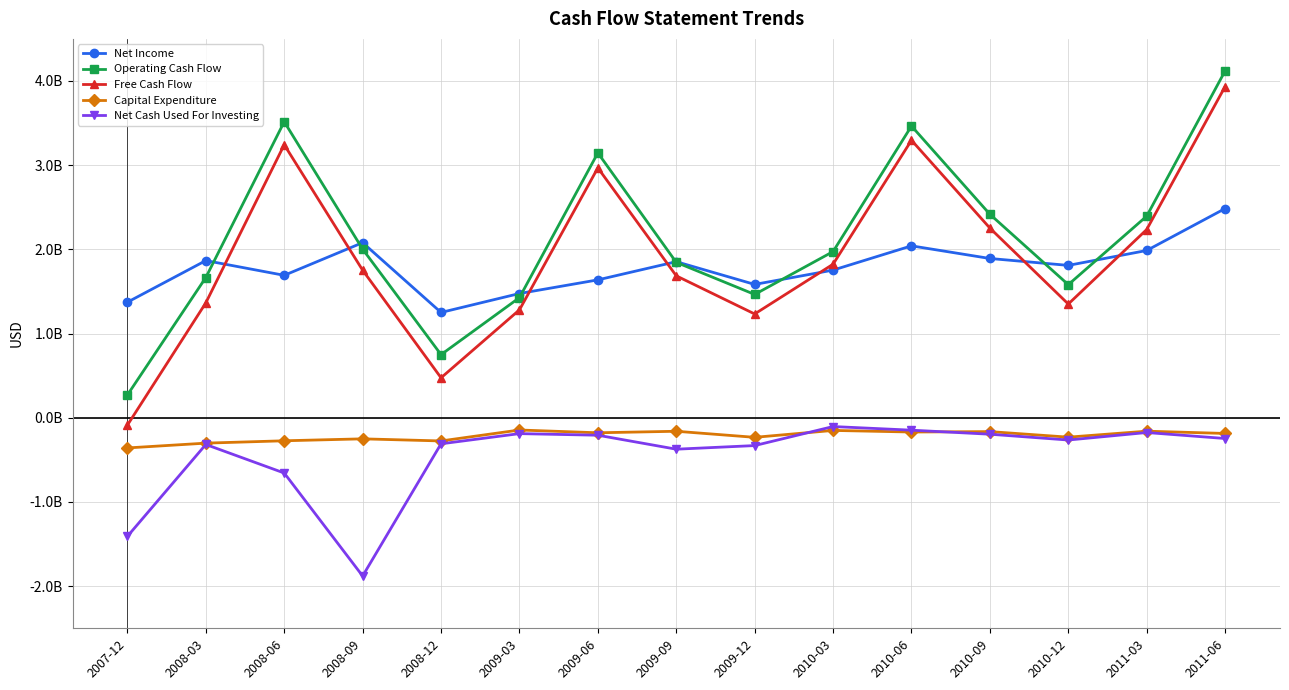

True or false: Net Cash Used For Investing has more than 2 points higher than both neighbors.

True